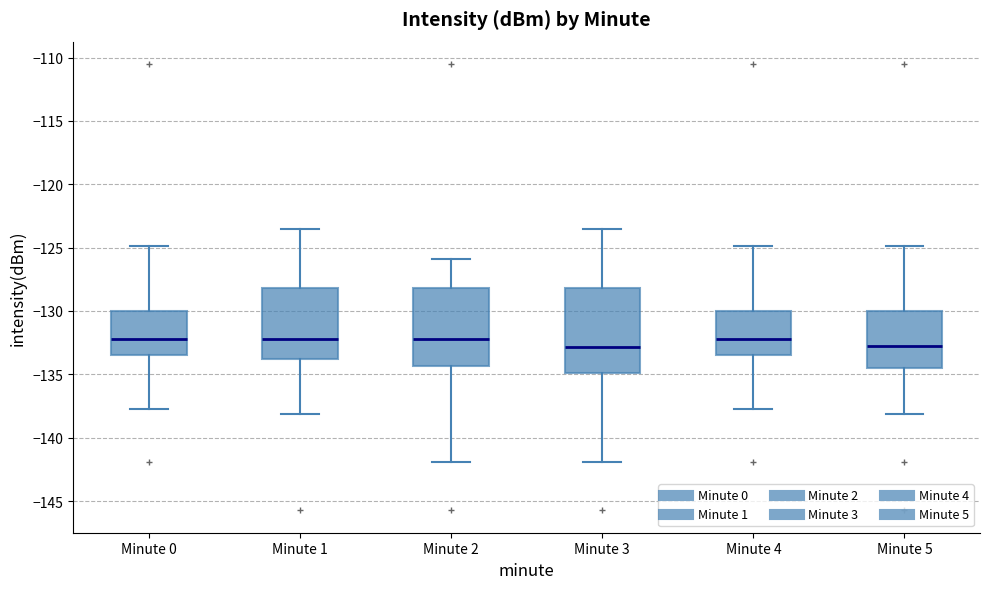

Where does the median line of the box for Minute 5 sit on the y-axis? The values are not printed on the chart, so give them approximately, as read against the axis.

-132.5